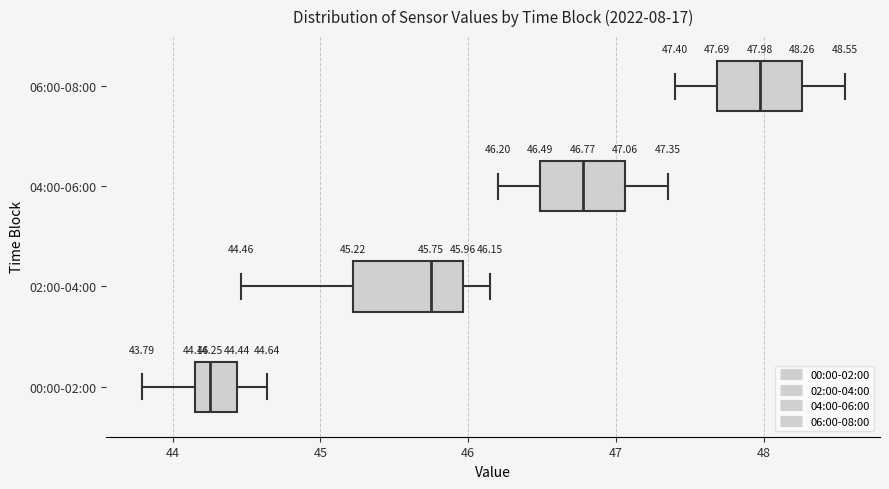

Which box's median line is the furthest to the left?

00:00-02:00